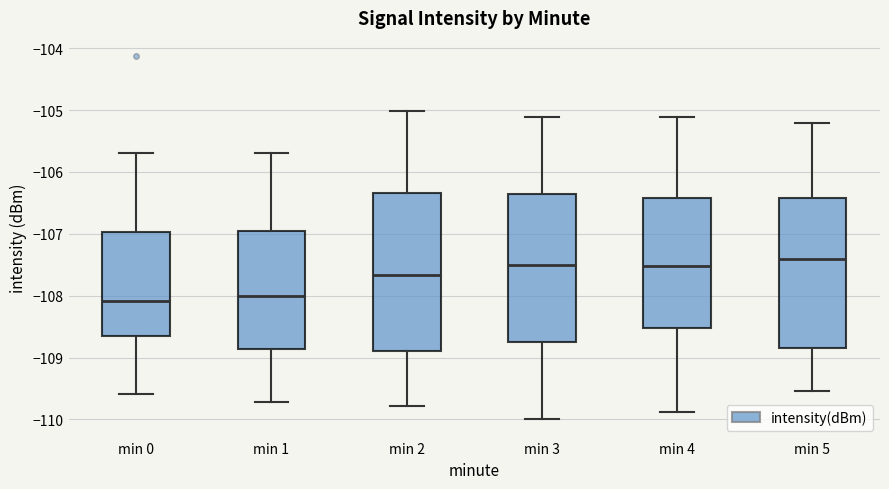

Comparing the boxes themselves (not the whiskers), which one is the tallest?

min 2